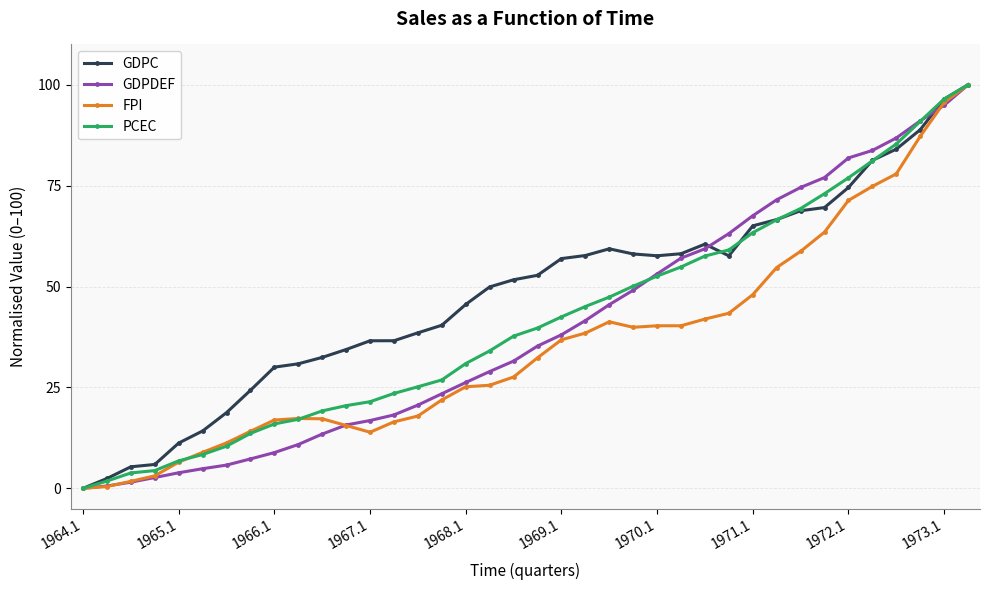

What is the value of the GDPC point at the 10th from the left?

30.9